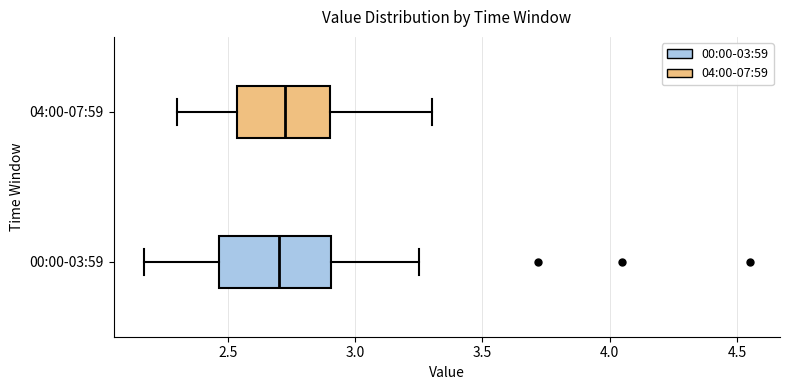

Which box is the widest, from its left edge to its right edge?

00:00-03:59